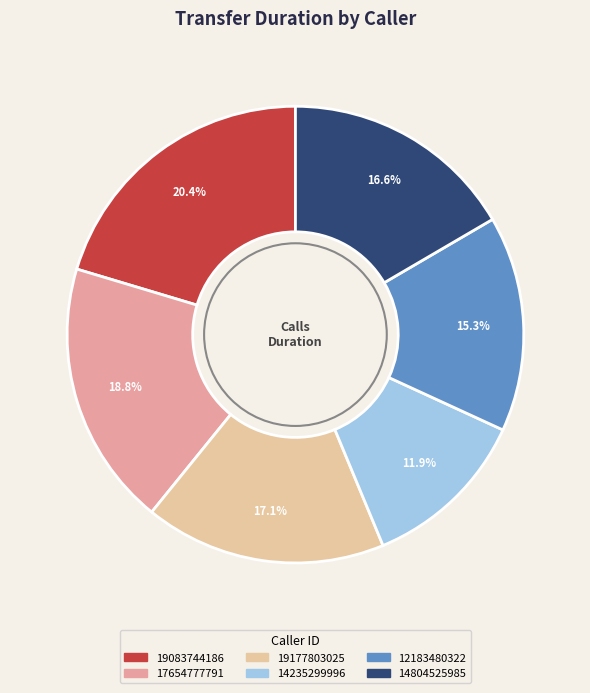

Between 12183480322 and 17654777791, which is larger?

17654777791